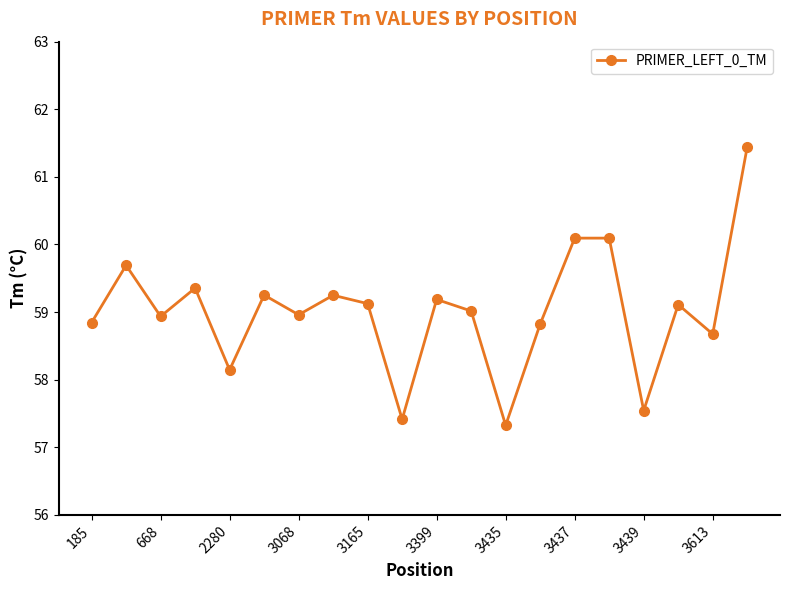

What is the value of the 16th point from the left?

60.1